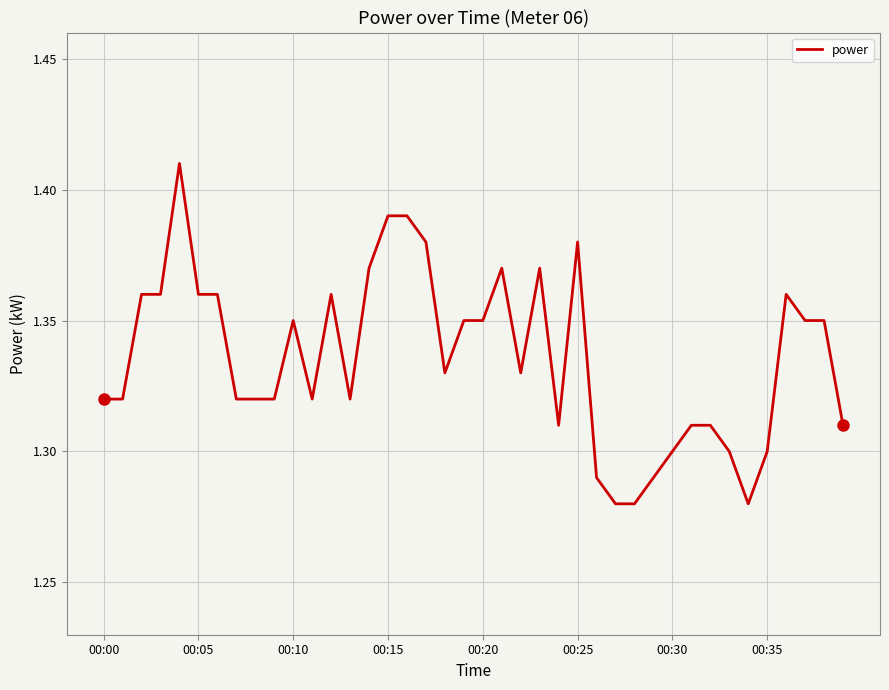

Is this an area chart (filled region under the line)?

No